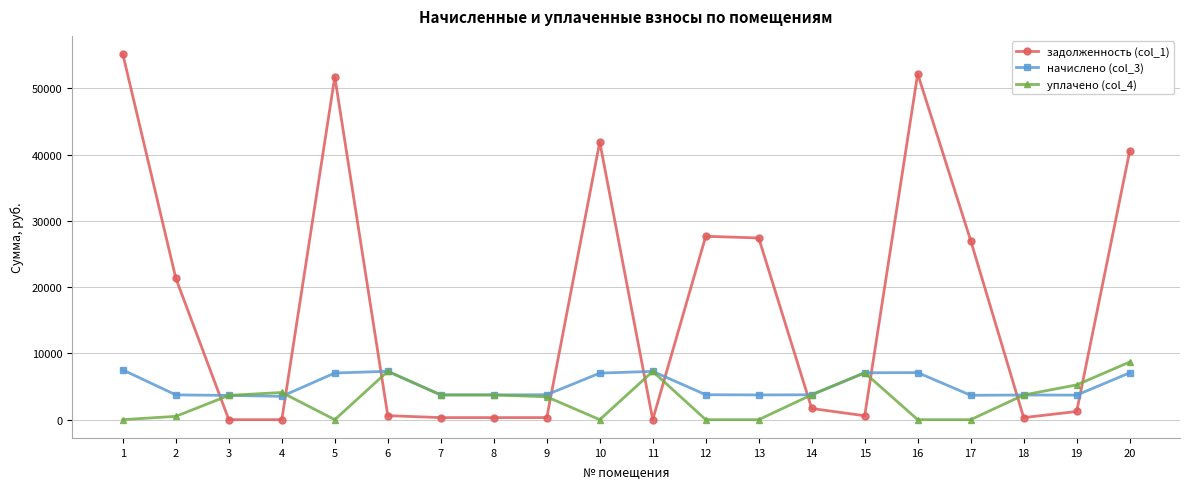

Between 4 and 16, which series saw the biggest shift?

задолженность (col_1)